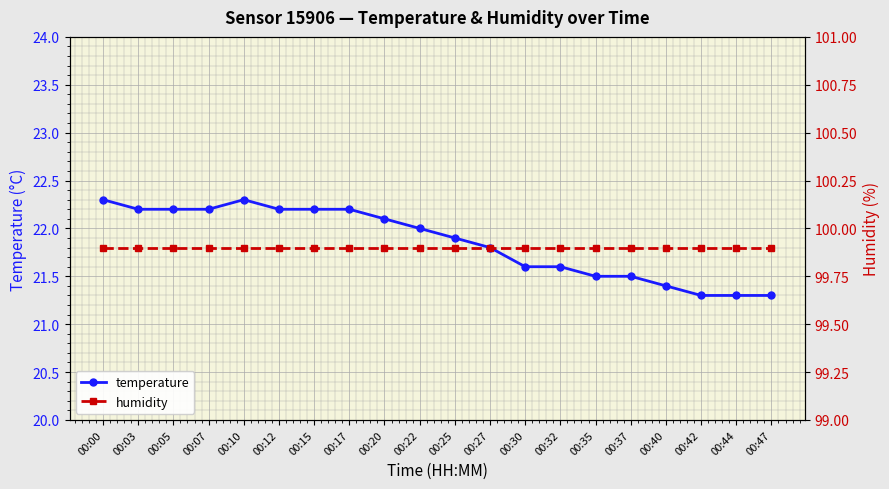

What is the minimum value for humidity?

99.9